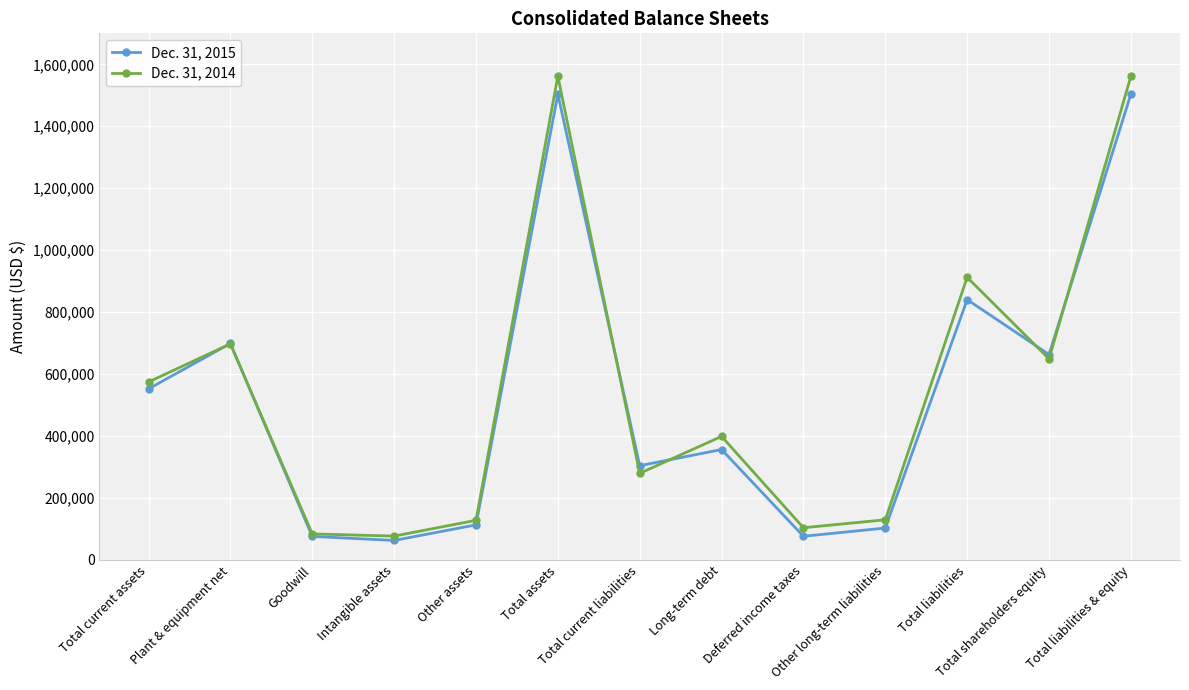

How many data points in Dec. 31, 2014 are less than 398878?

6